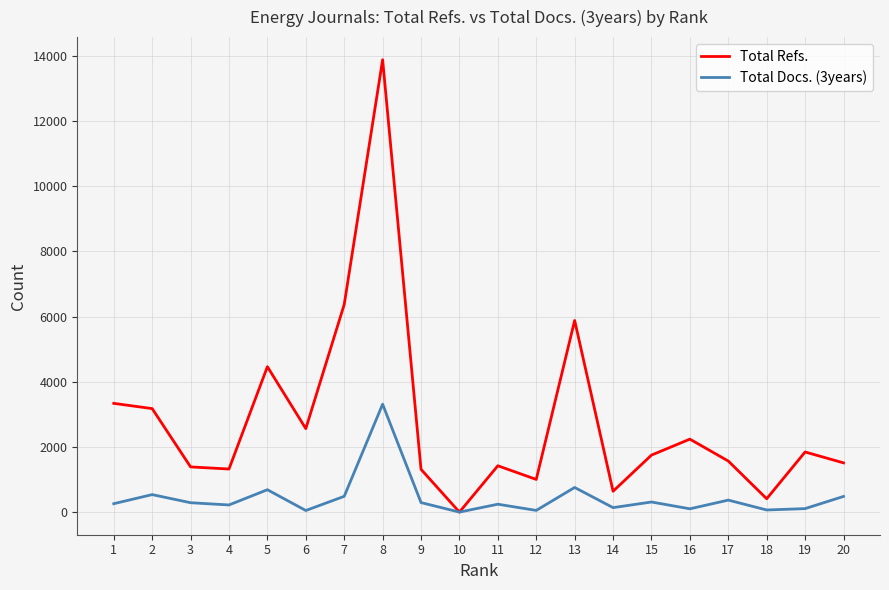

In Total Docs. (3years), how many points are lower than both neighbors (excluding endpoints)?

7